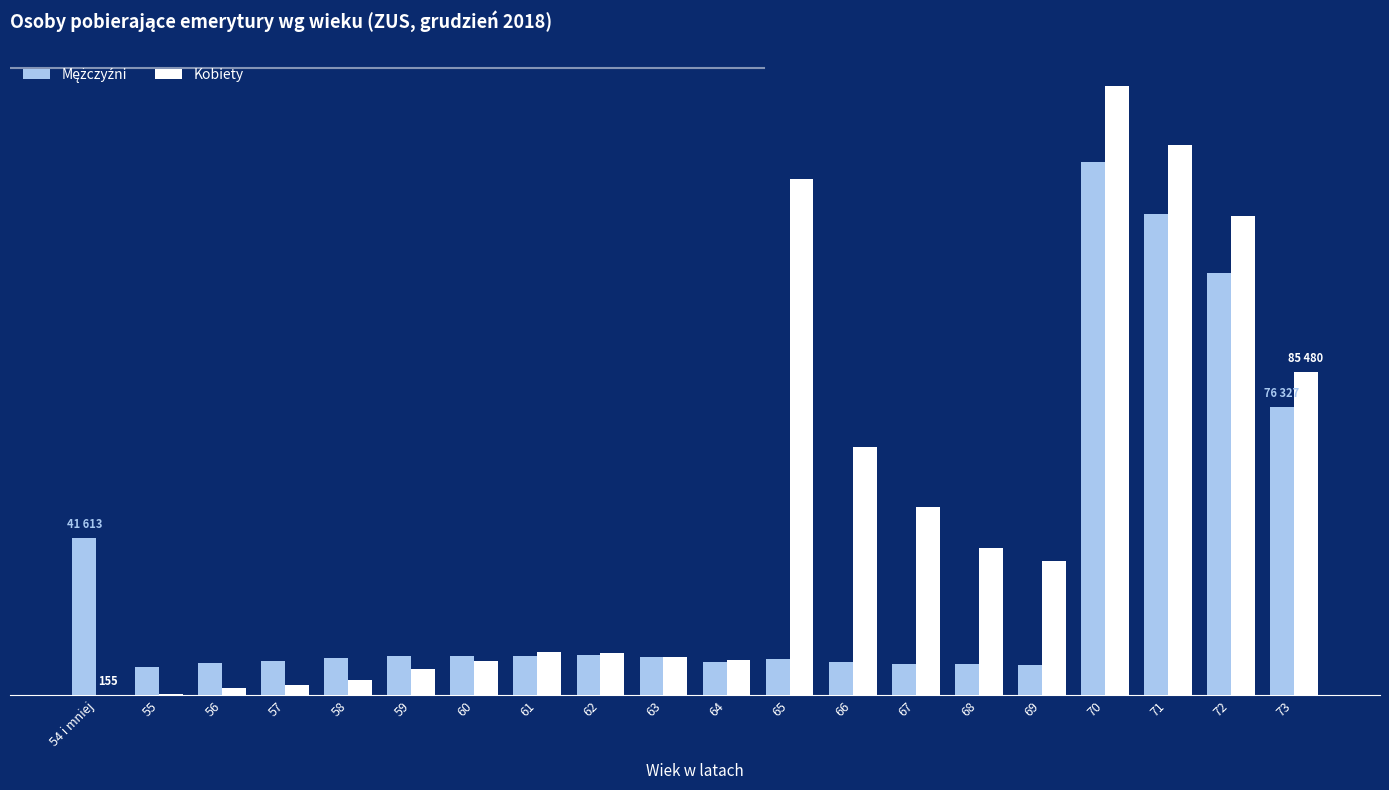

List the series in order of their peak value, lowest first.

Mężczyźni, Kobiety